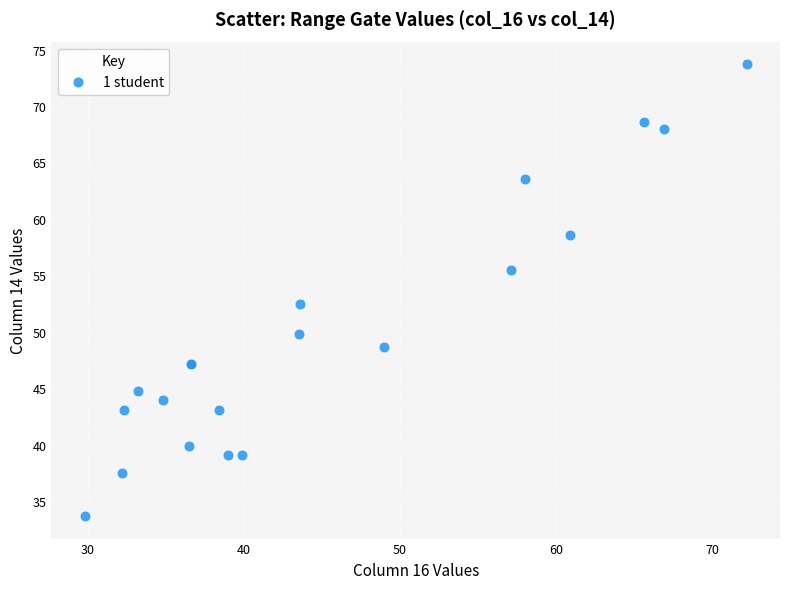

What Y value in the scatter plot is closest to 53?

52.5